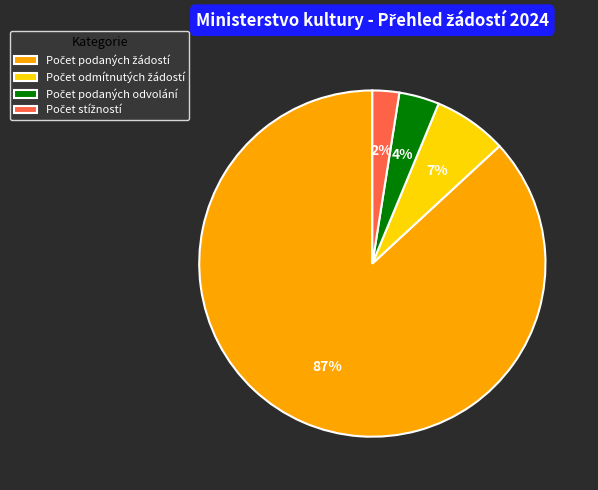

To the nearest percent, what is the average slice percentage?

25%